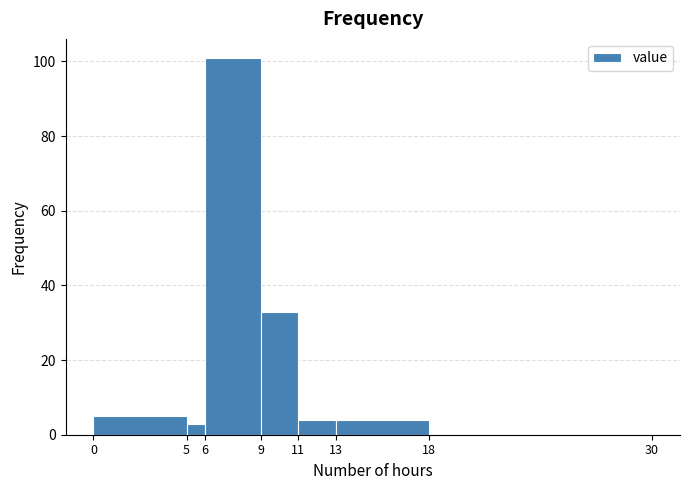

Which range on the x-axis has the tallest bar?

6 to 9